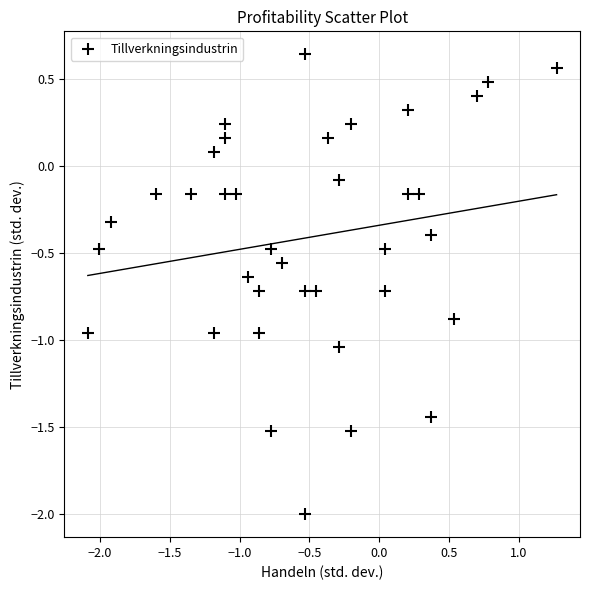

What is the range of Y values (max minus min)?

2.6